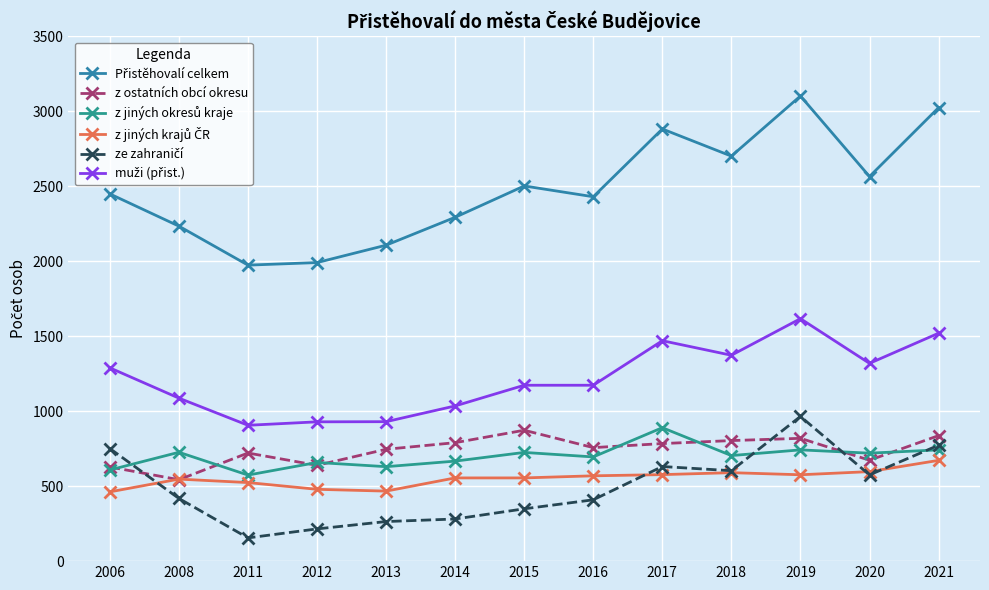

Reading left to right, extract all data points from this chart.

Přistěhovalí celkem: 2006=2449	2008=2234	2011=1974	2012=1991	2013=2107	2014=2293	2015=2502	2016=2430	2017=2882	2018=2701	2019=3102	2020=2565	2021=3024
z ostatních obcí okresu: 2006=628	2008=543	2011=721	2012=639	2013=746	2014=790	2015=873	2016=757	2017=784	2018=804	2019=819	2020=673	2021=837
z jiných okresů kraje: 2006=608	2008=726	2011=574	2012=658	2013=630	2014=667	2015=725	2016=695	2017=890	2018=704	2019=742	2020=720	2021=742
z jiných krajů ČR: 2006=462	2008=547	2011=524	2012=479	2013=467	2014=555	2015=555	2016=569	2017=577	2018=590	2019=576	2020=597	2021=672
ze zahraničí: 2006=751	2008=418	2011=155	2012=215	2013=264	2014=281	2015=349	2016=409	2017=631	2018=603	2019=965	2020=575	2021=773
muži (přist.): 2006=1289	2008=1087	2011=906	2012=929	2013=930	2014=1035	2015=1173	2016=1173	2017=1470	2018=1373	2019=1617	2020=1319	2021=1520